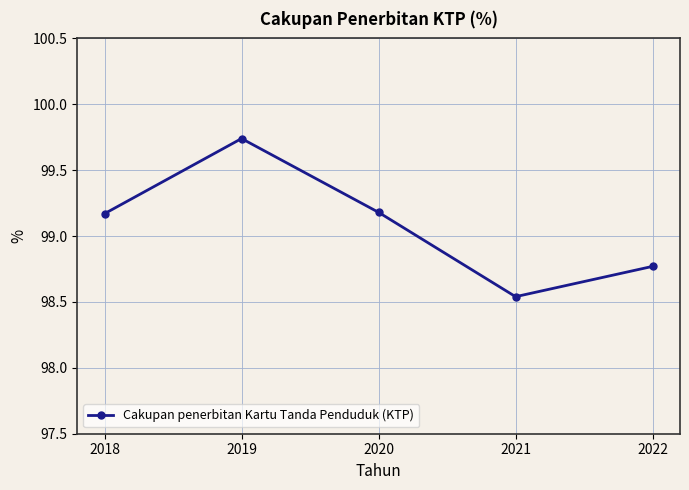

What is the change in value from 2019 to 2021?

-1.2